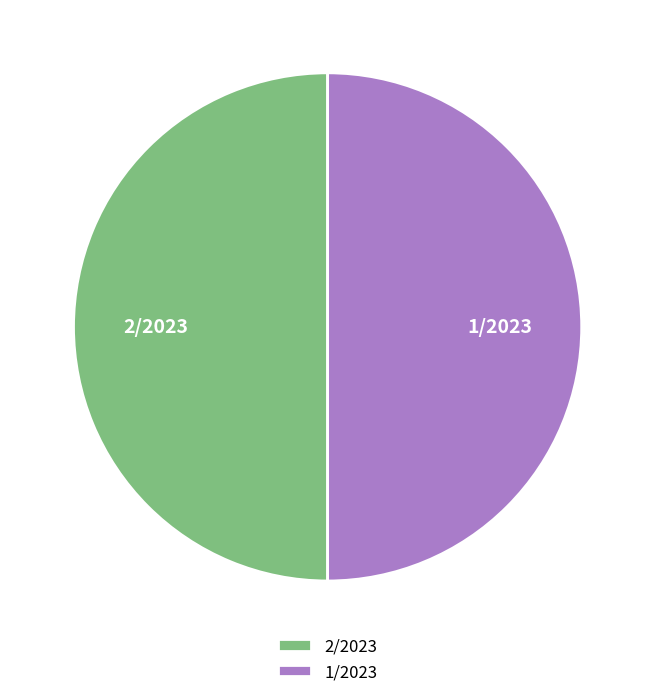

Approximately how many times larger is the value at 1/2023 compared to 2/2023?

1.0